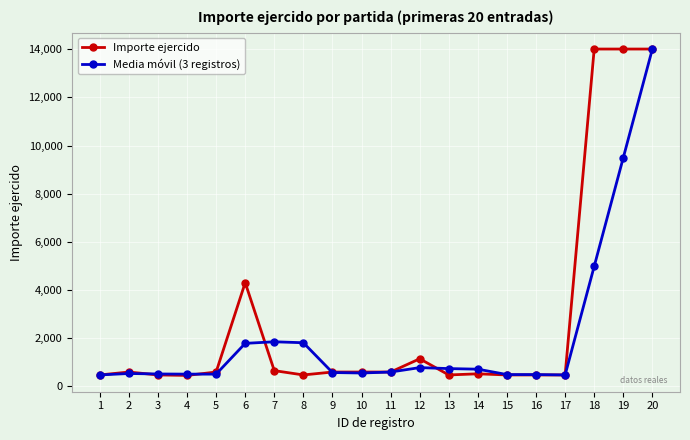

How many lines are shown in the chart?

2